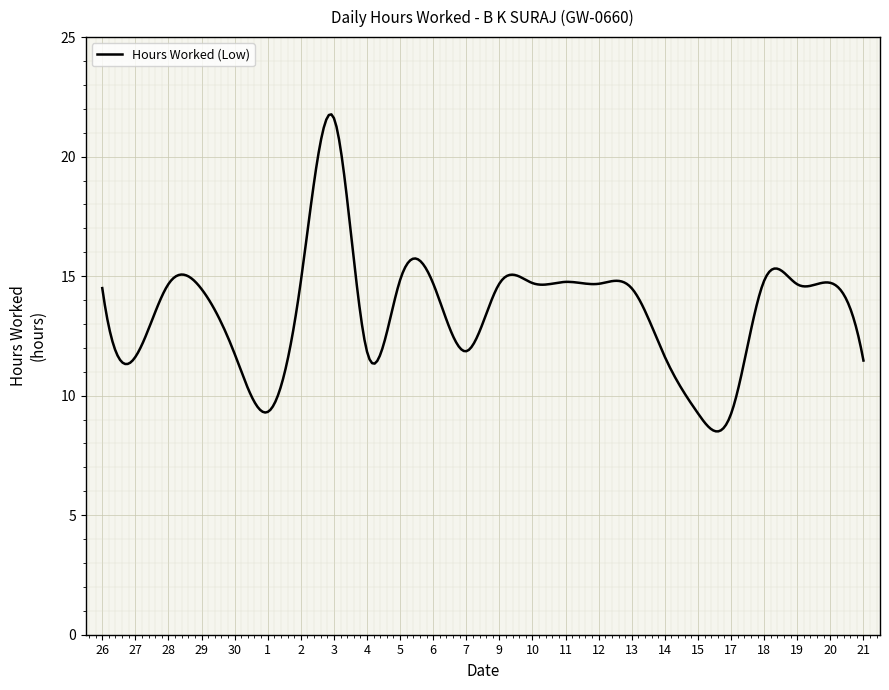

What is the maximum value shown in the chart?

21.8